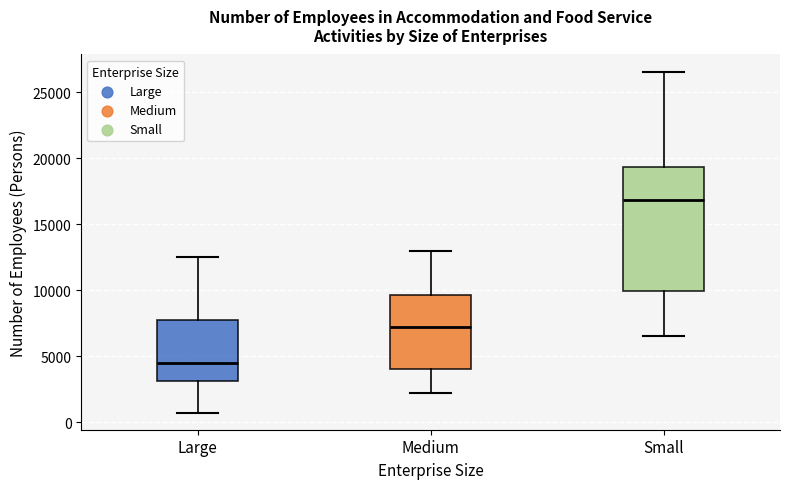

Reading left to right, transcribe this box plot: for each box, give where its median line is, the range the box spans, and where its two whiskers end, as read against the y-axis. The values are not printed on the chart, so give them approximately, as read against the axis.

Large: median 4500, box 3000 to 7500, whiskers 500 to 12500
Medium: median 7000, box 4000 to 9500, whiskers 2000 to 13000
Small: median 17000, box 10000 to 19500, whiskers 6500 to 26500